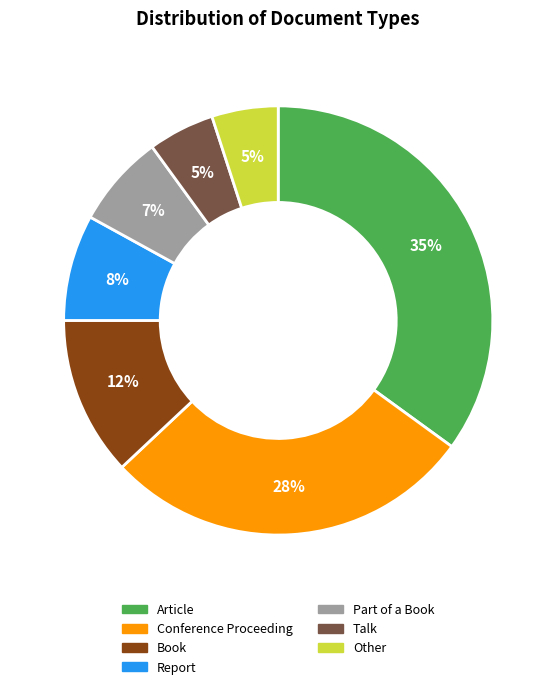

To the nearest percent, what is the combined percentage of Book and Article?

47%